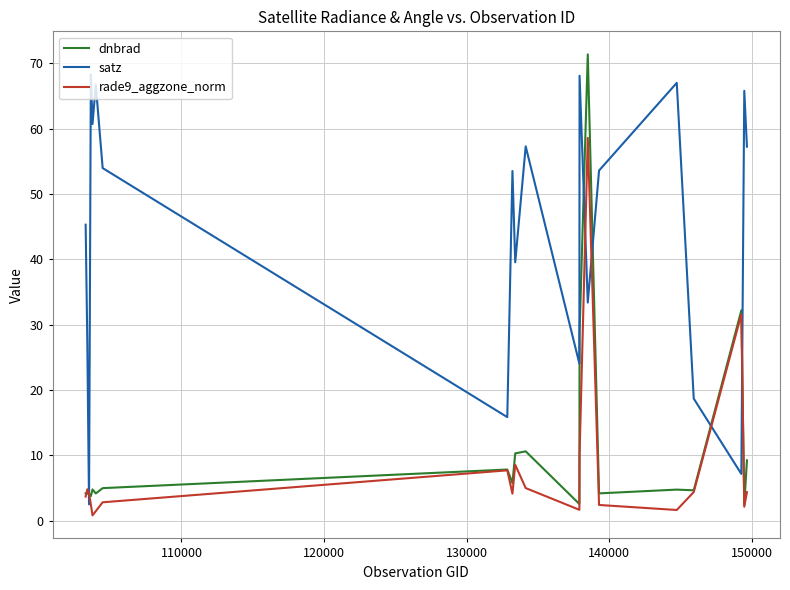

What is the average value of the satz series?

44.3